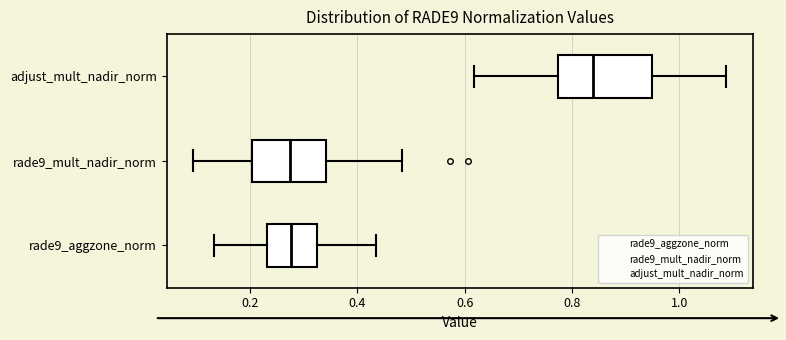

Reading bottom to top, read every box against the x-axis: the position of its median line, the range the box covers, and the ends of its whiskers. The values are not printed on the chart, so give them approximately, as read against the axis.

rade9_aggzone_norm: median 0.28, box 0.24 to 0.32, whiskers 0.14 to 0.44
rade9_mult_nadir_norm: median 0.28, box 0.20 to 0.34, whiskers 0.10 to 0.48
adjust_mult_nadir_norm: median 0.84, box 0.78 to 0.94, whiskers 0.62 to 1.08